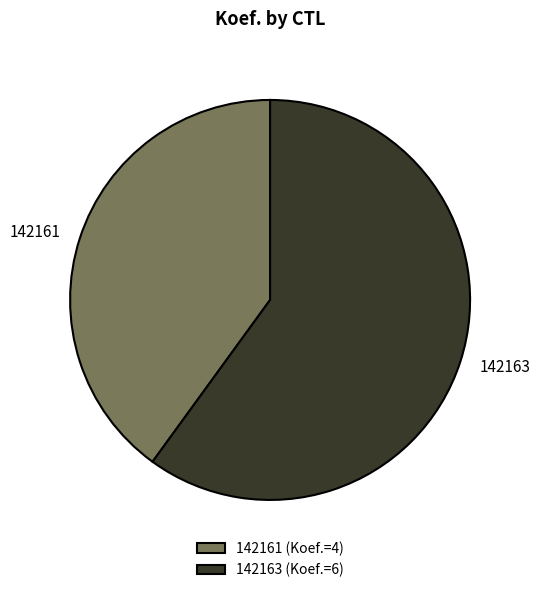

Is it true that 142161 is 40% of the pie?

True